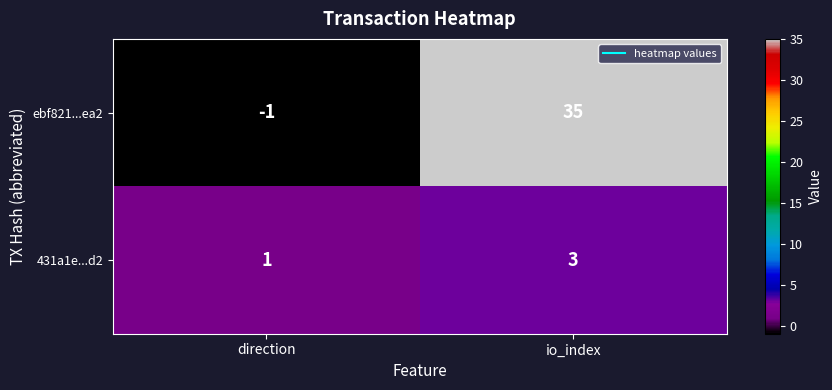

How many distinct data groups are displayed?

2